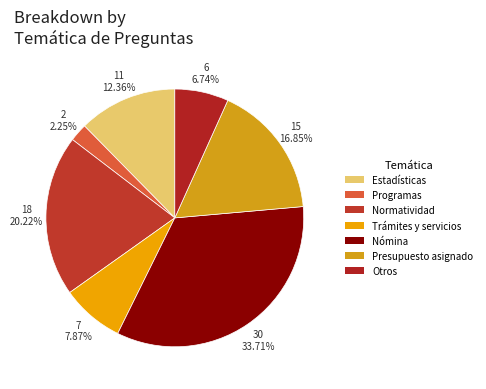

Does Estadísticas represent more than half of the total?

No